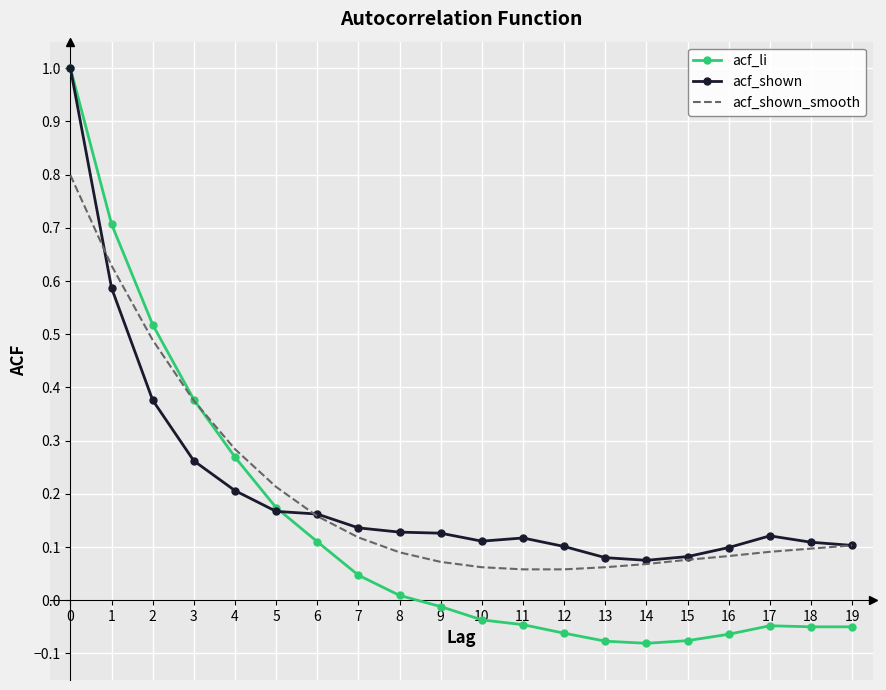

Which series has the widest spread of values?

acf_li